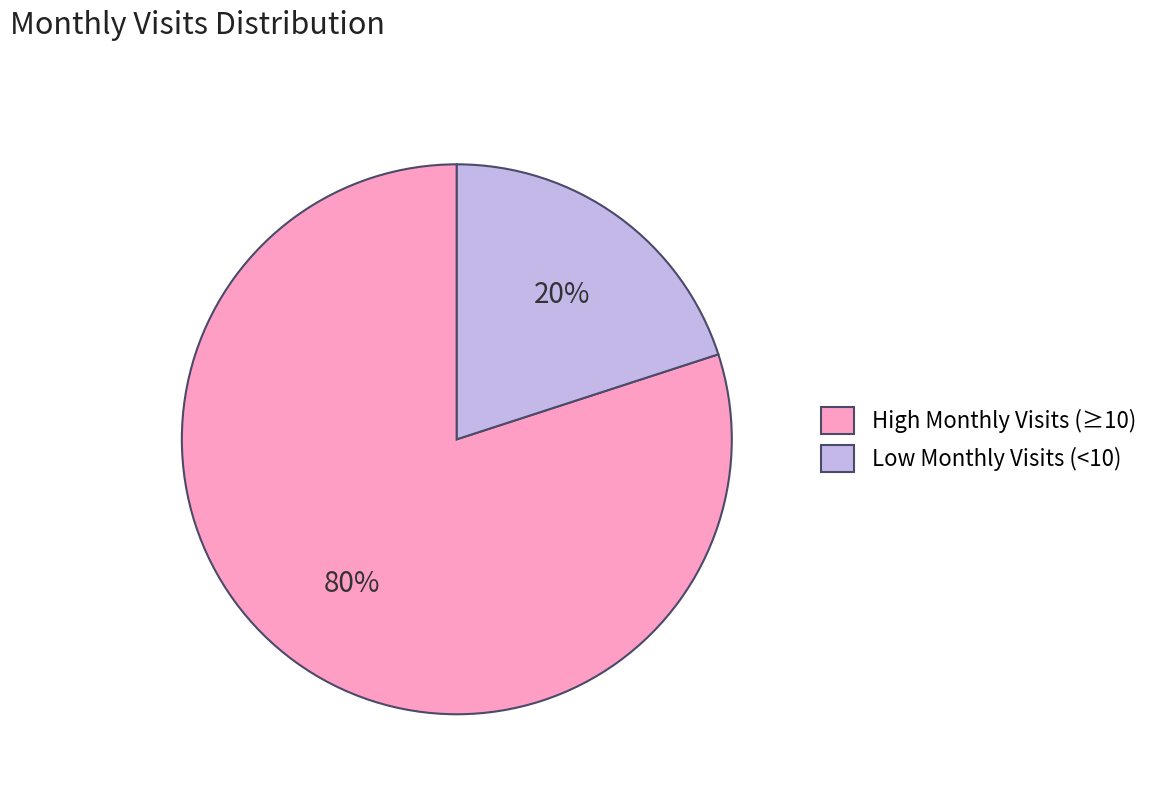

What percentage is the High Monthly Visits (≥10) slice, to the nearest percent?

80%